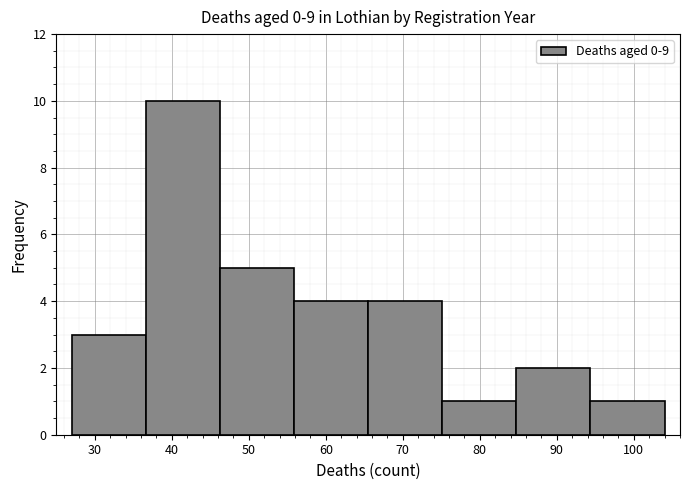

Reading left to right, list every bar in this chart as the range it spans on the x-axis followed by its height. Neither the bar edges nor the heights are printed on the chart, so give them approximately, as read against the axes.

27 to 37: 3
37 to 46: 10
46 to 56: 5
56 to 66: 4
66 to 75: 4
75 to 85: 1
85 to 94: 2
94 to 104: 1